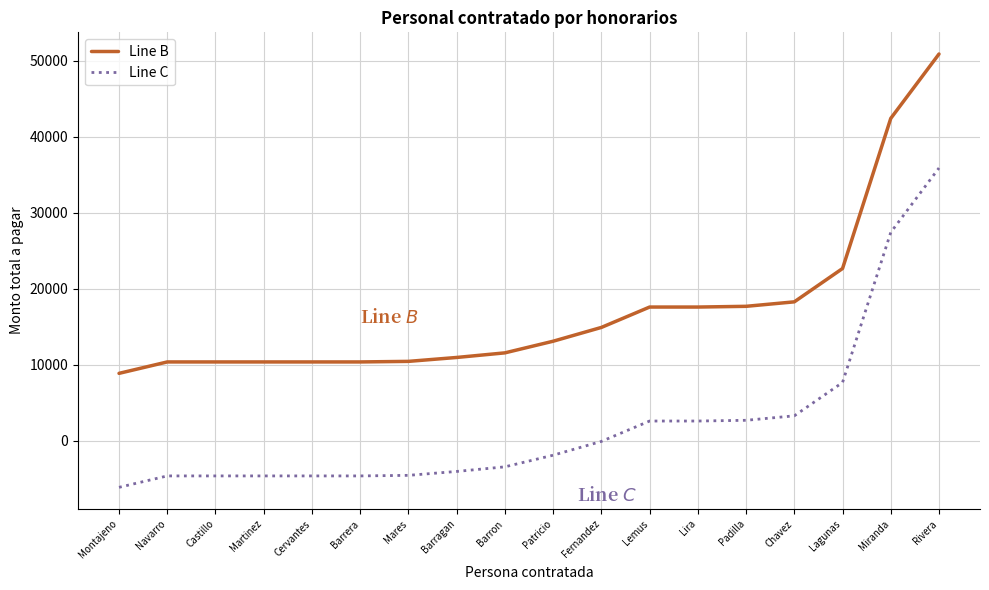

Rank the series by their average value, from highest to lowest.

Line B, Line C